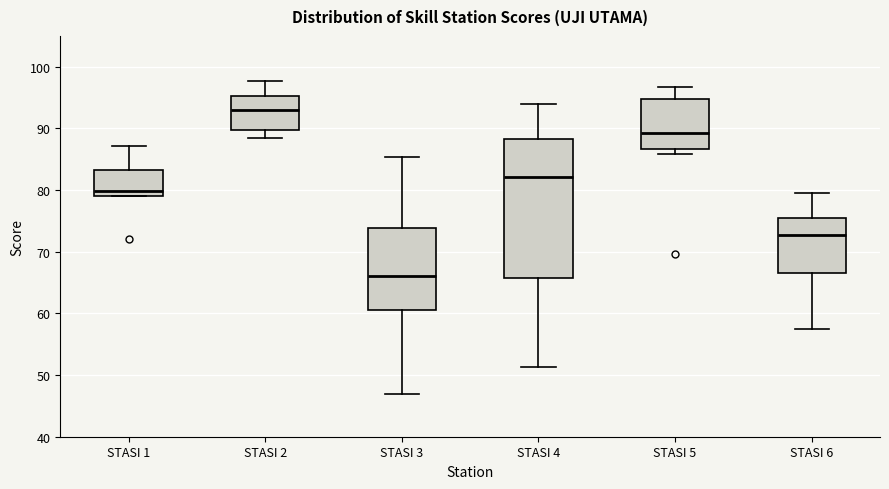

Where does the median line of the box for STASI 3 sit on the y-axis? The values are not printed on the chart, so give them approximately, as read against the axis.

66